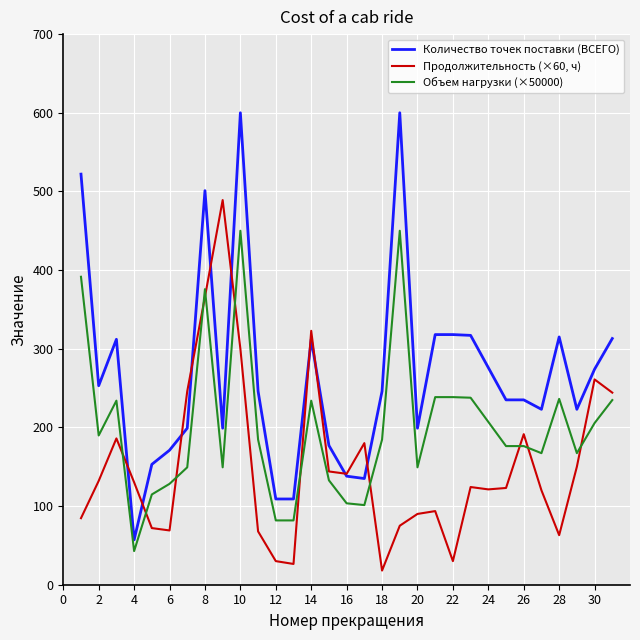

True or false: Количество точек поставки (ВСЕГО) and Объем нагрузки (×50000) intersect in this chart.

False